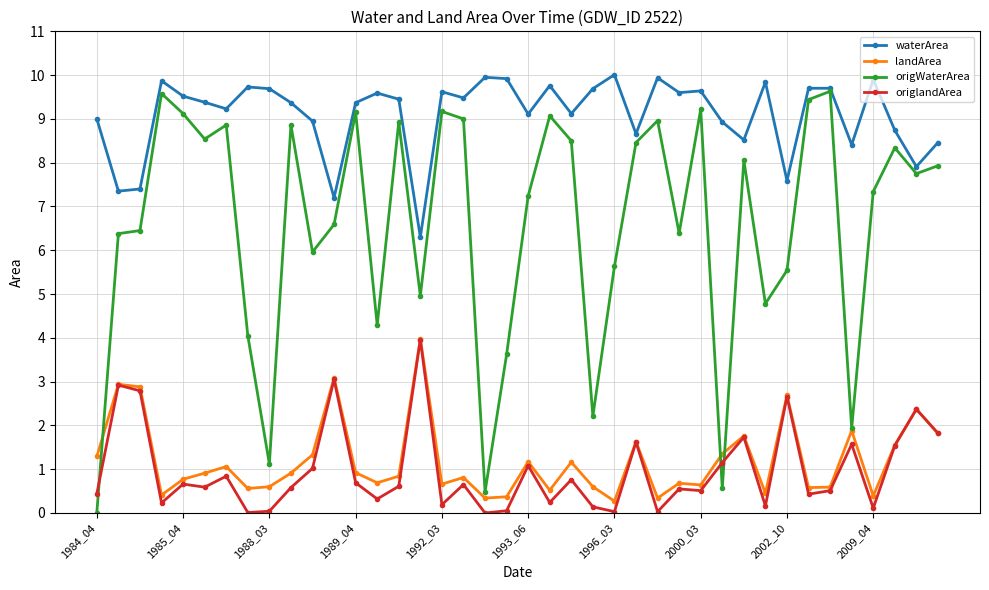

What is the value of the origWaterArea point at the 15th from the left?

8.9